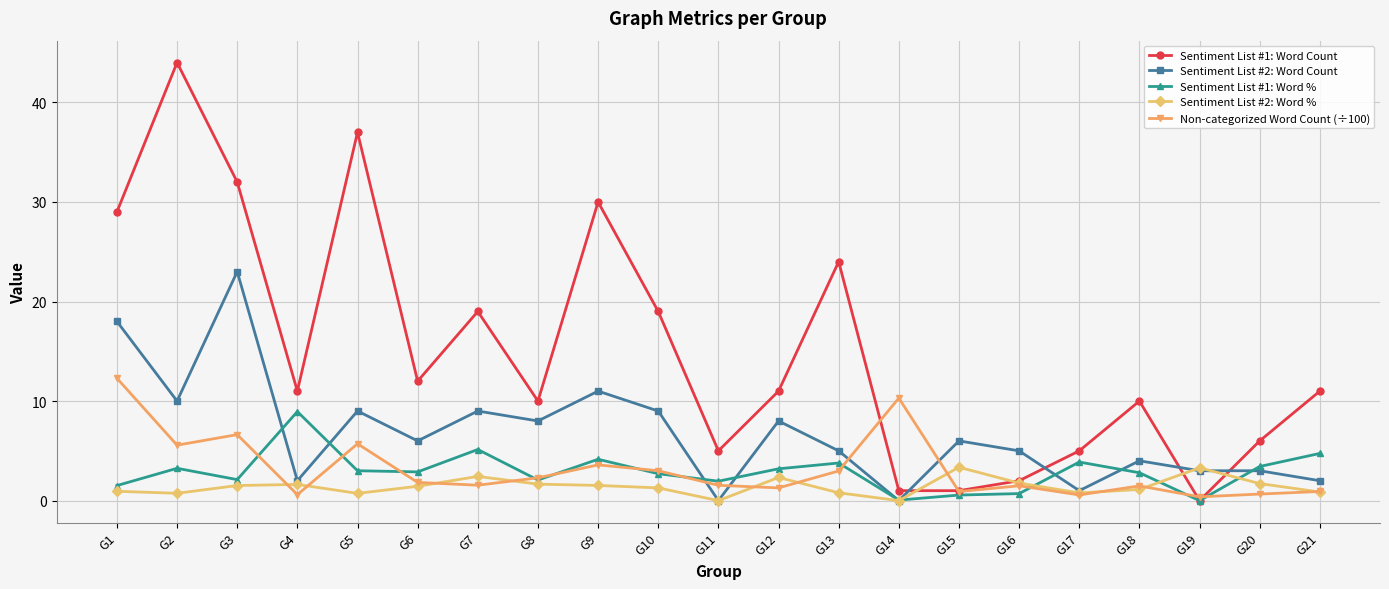

What is the value of the Sentiment List #1: Word % point at the 11th from the left?

2.0